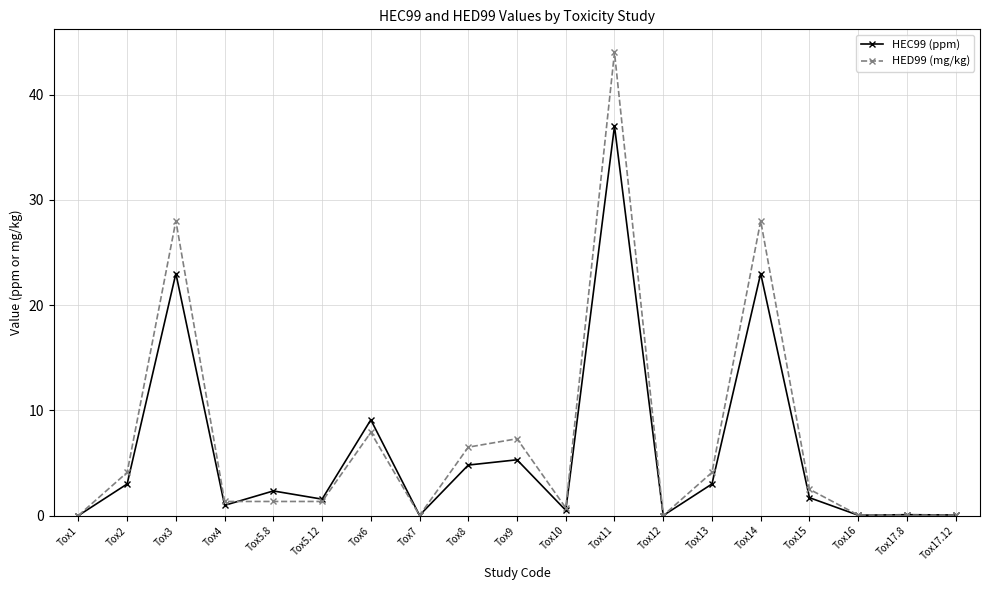

What is the difference between the second highest and second lowest values in the HED99 (mg/kg) series?

28.0